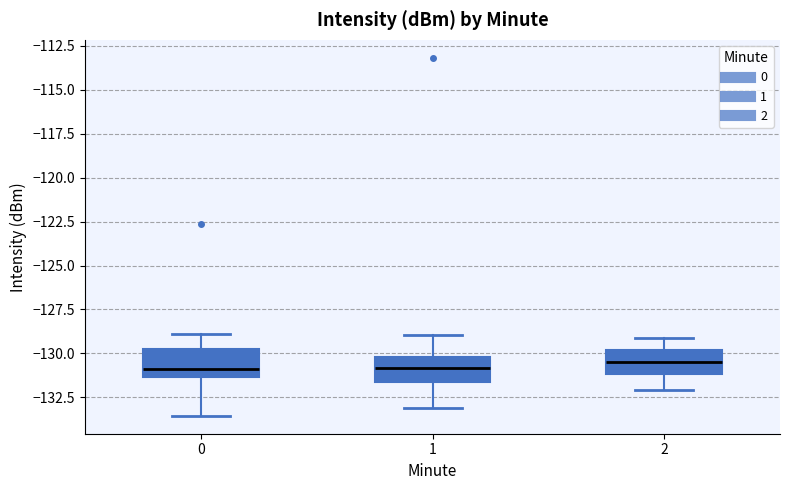

Where does the lower whisker of the box at x = 1 end on the y-axis? The values are not printed on the chart, so give them approximately, as read against the axis.

-133.0